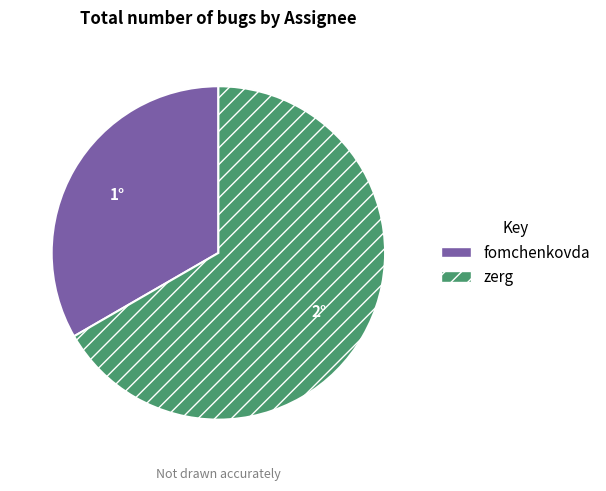

Is it true that zerg is 25% of the pie?

False